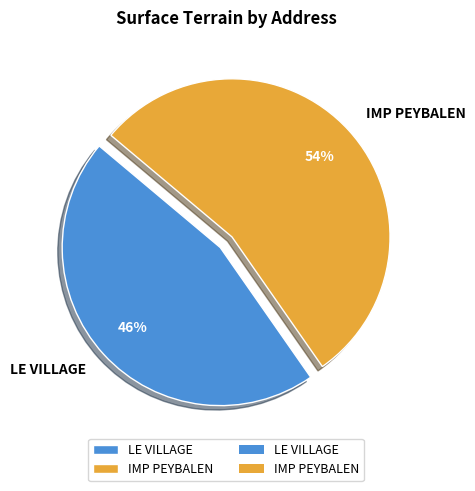

Does any single category account for the majority?

Yes